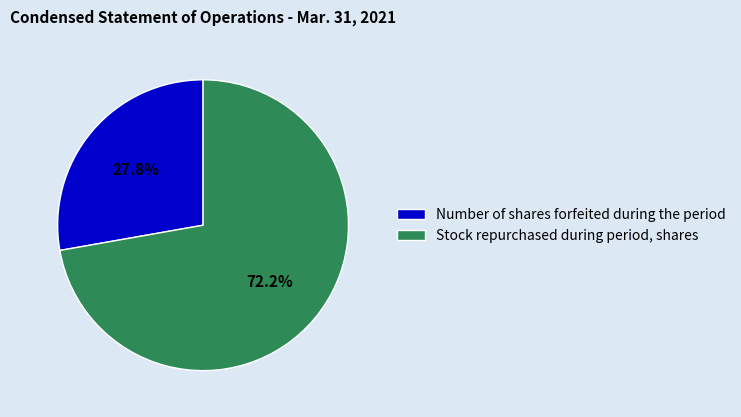

How many segments does this pie chart have?

2